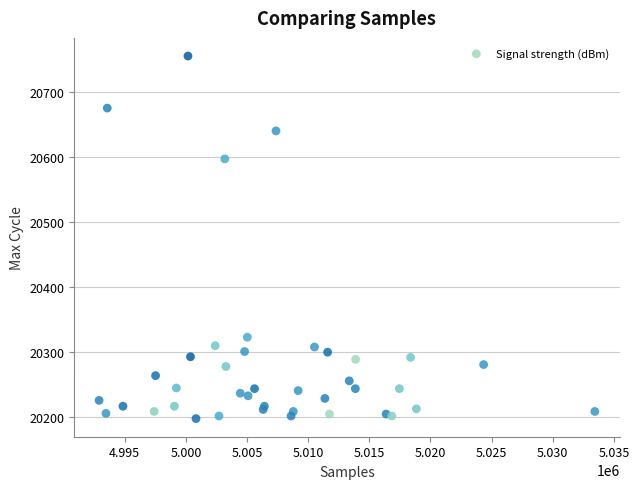

What Y value in the scatter plot is closest to 20476?

20597